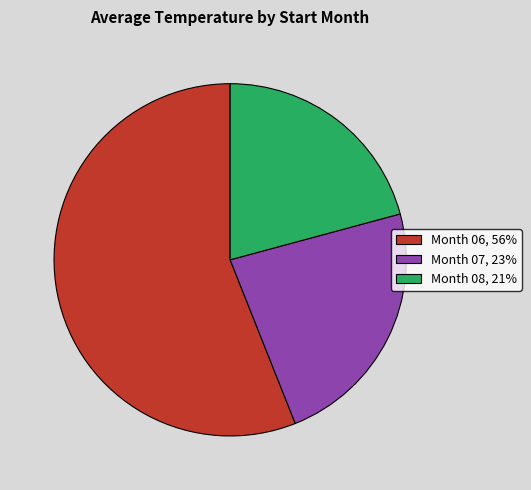

What is the smallest slice in the pie chart?

Month 08, 21%